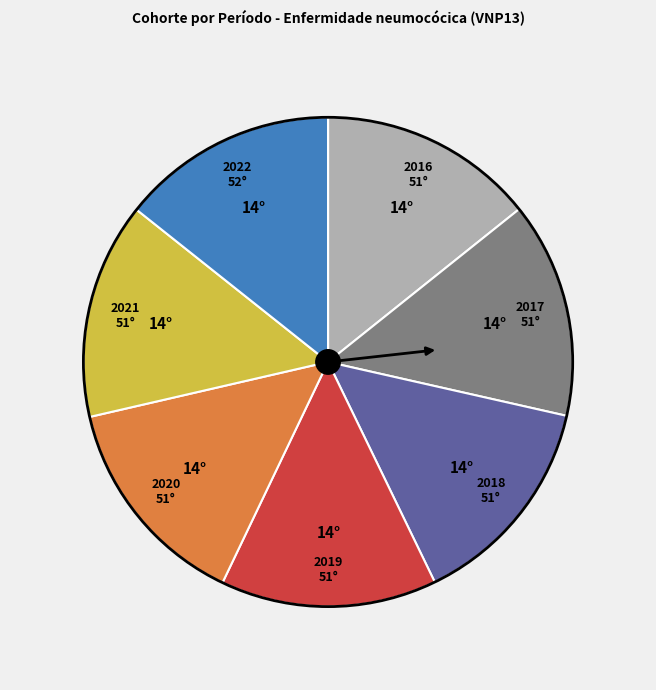

Is there any slice that represents more than half of the pie?

No